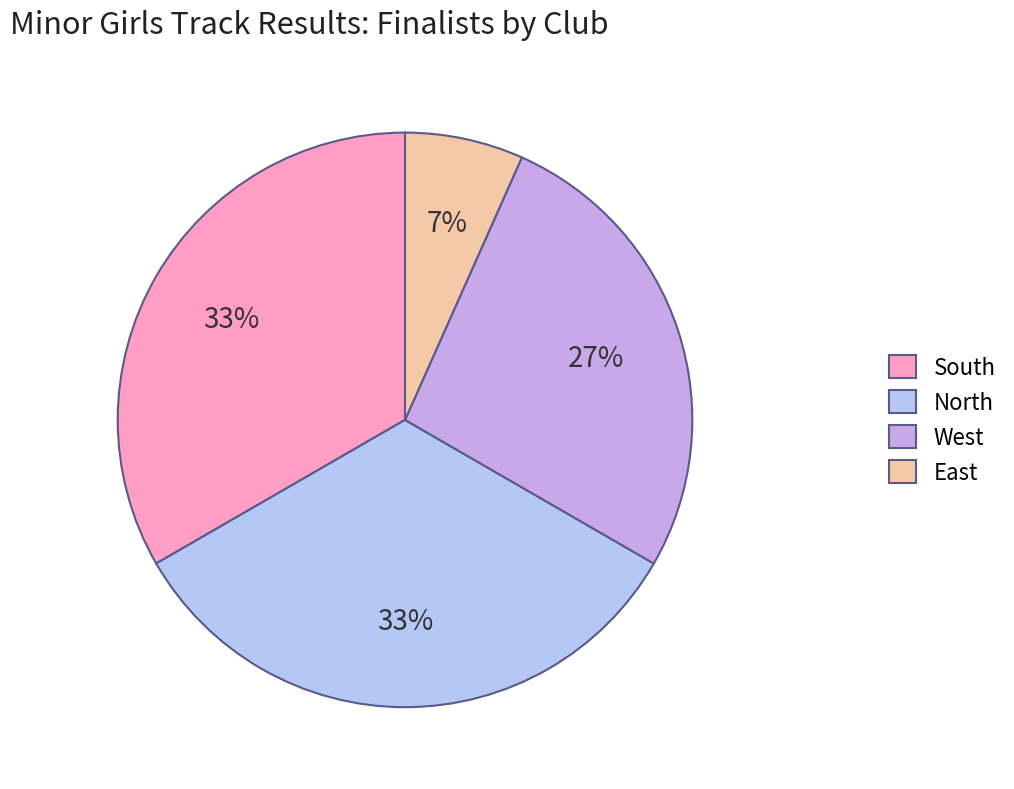

The North slice represents 44% of the pie. True or false?

False